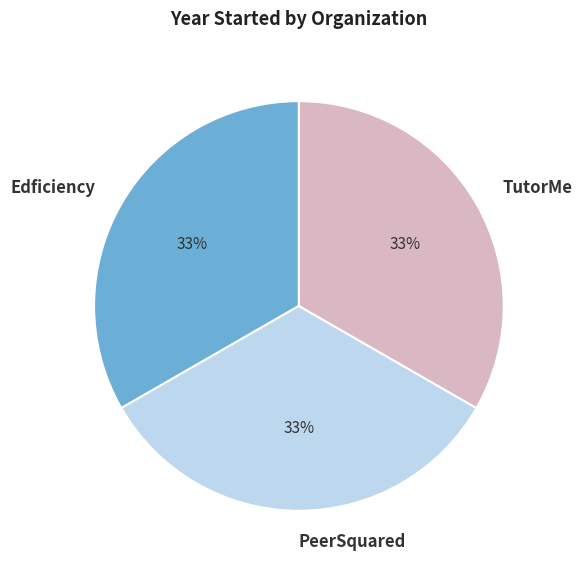

To the nearest percent, what portion does Edficiency represent?

33%